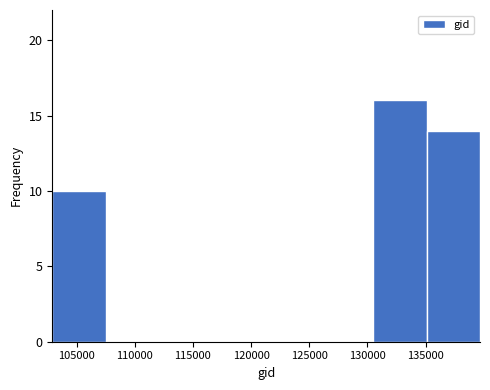

How tall is the bar that spans 135000 to 139500 on the x-axis? Neither the bar edges nor the heights are printed on the chart, so give them approximately, as read against the axes.

14